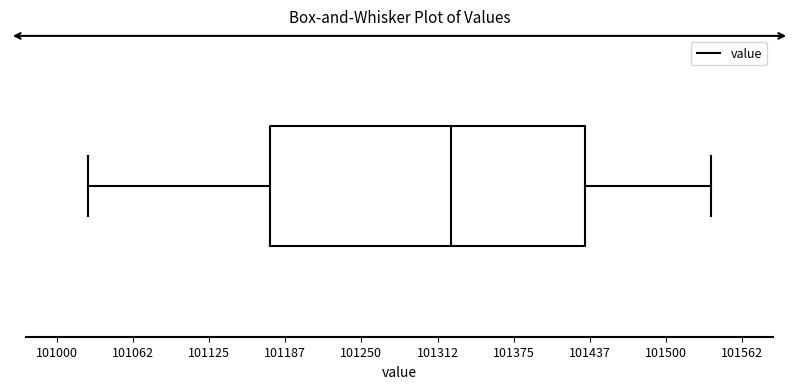

Transcribe this box plot: give where the median line is, the range the box spans, and where the two whiskers end, as read against the x-axis. The values are not printed on the chart, so give them approximately, as read against the axis.

median 101320, box 101170 to 101430, whiskers 101030 to 101540